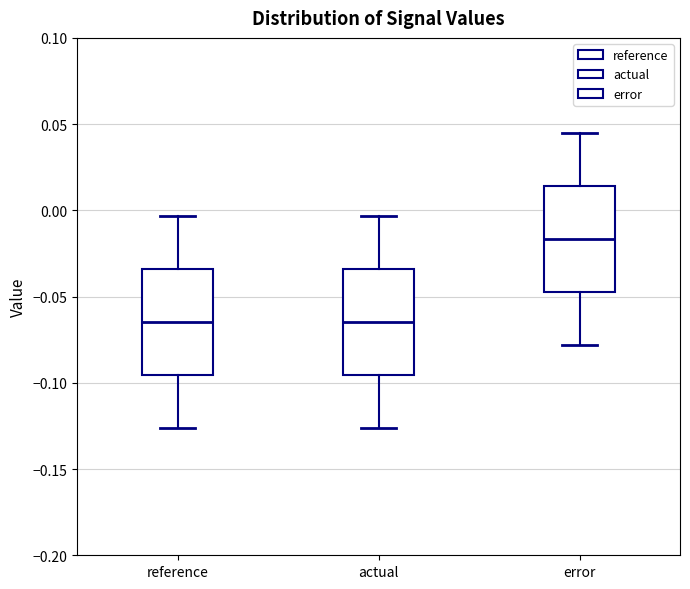

Where does the lower whisker of the box for reference end on the y-axis? The values are not printed on the chart, so give them approximately, as read against the axis.

-0.125